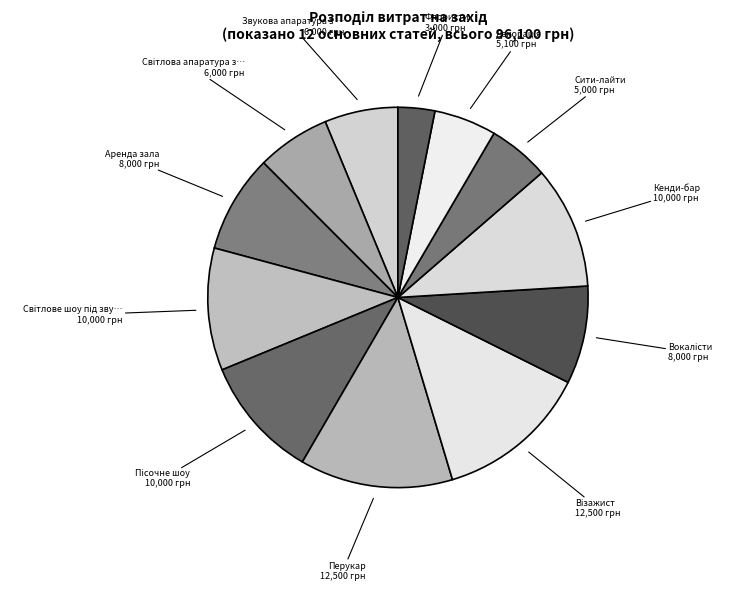

Count the number of slices in the pie.

12